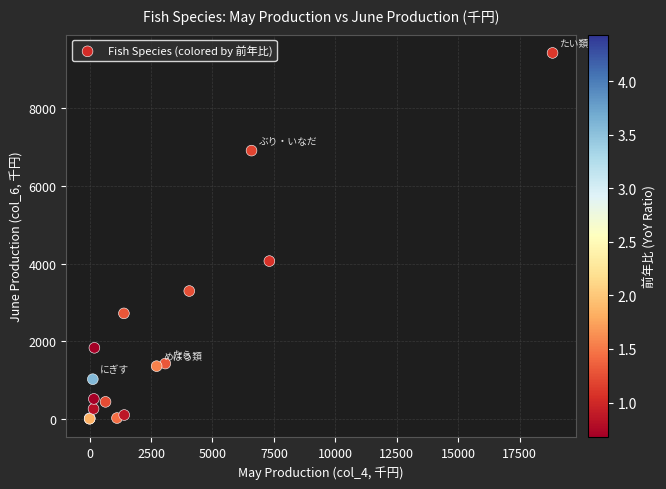

What Y value in the scatter plot is closest to 4713?

4062